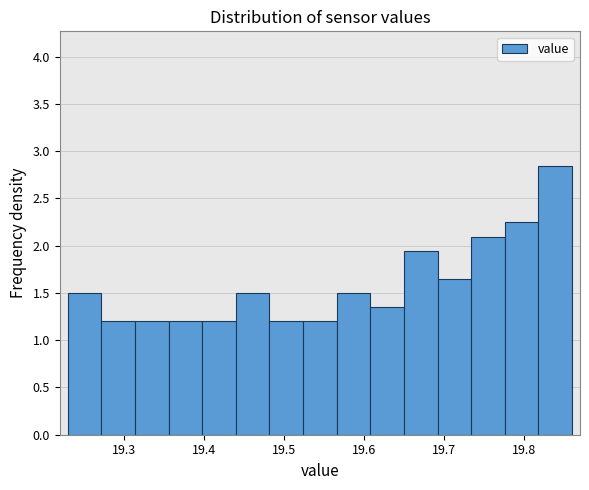

Reading left to right, list every bar in this chart as the range it spans on the x-axis followed by its height. Neither the bar edges nor the heights are printed on the chart, so give them approximately, as read against the axes.

19.230 to 19.272: 1.50
19.272 to 19.314: 1.20
19.314 to 19.356: 1.20
19.356 to 19.398: 1.20
19.398 to 19.440: 1.20
19.440 to 19.482: 1.50
19.482 to 19.524: 1.20
19.524 to 19.566: 1.20
19.566 to 19.608: 1.50
19.608 to 19.650: 1.35
19.650 to 19.692: 1.95
19.692 to 19.734: 1.65
19.734 to 19.776: 2.10
19.776 to 19.818: 2.25
19.818 to 19.860: 2.85